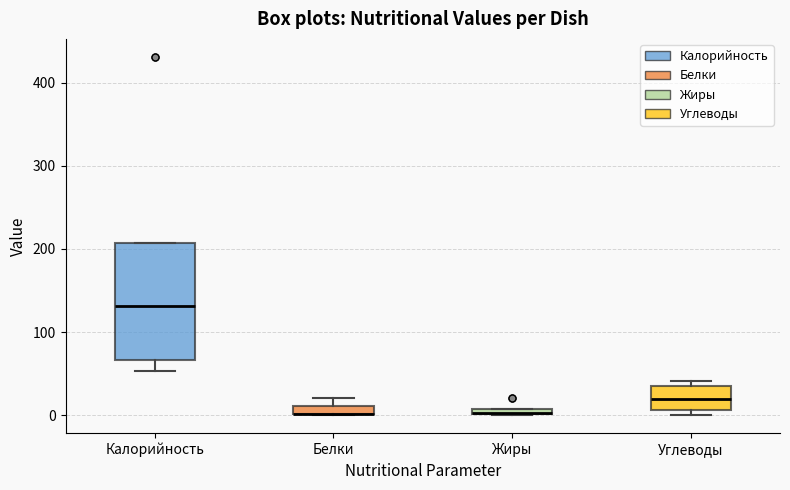

Where is the upper edge of the box for Калорийность on the y-axis? The values are not printed on the chart, so give them approximately, as read against the axis.

210